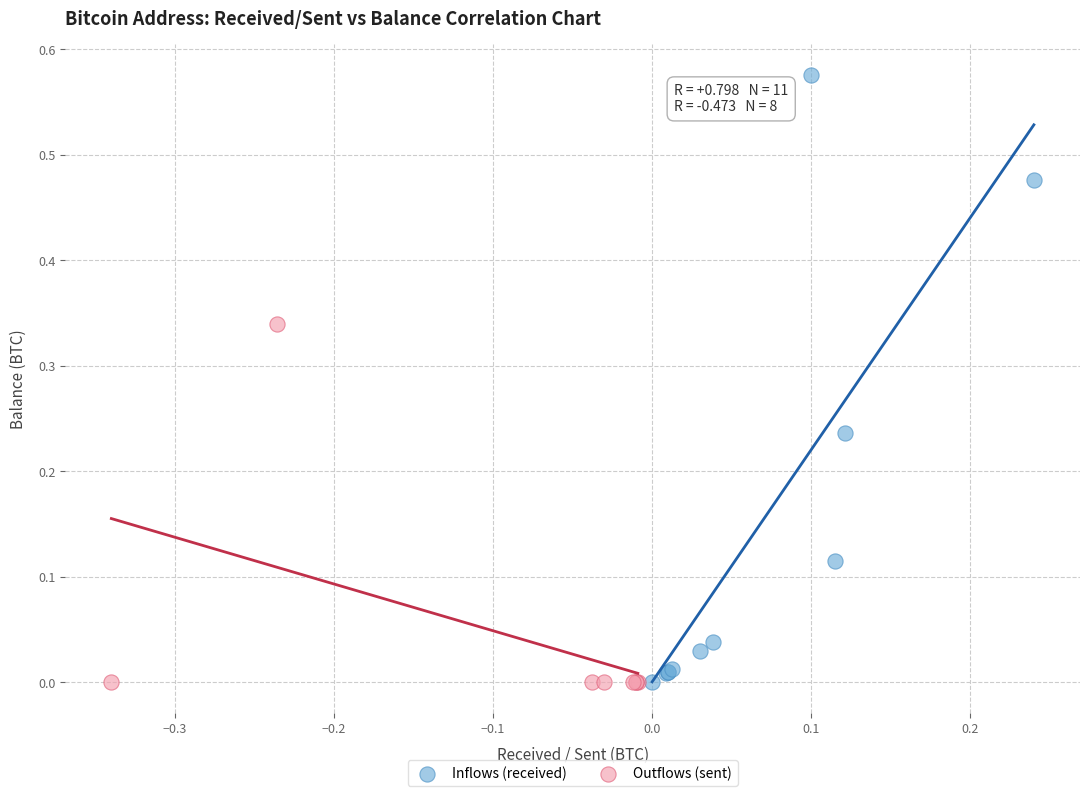

What are all the series names shown in the legend?

Inflows (received), Outflows (sent)